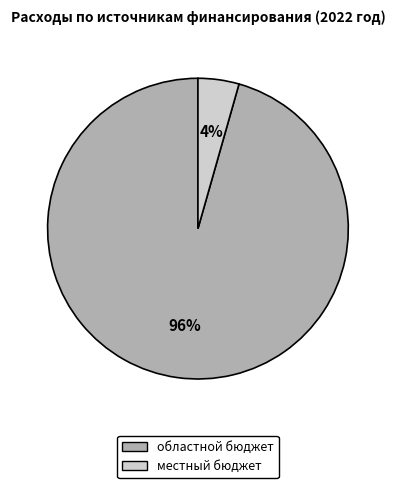

How many slices are in this pie chart?

2